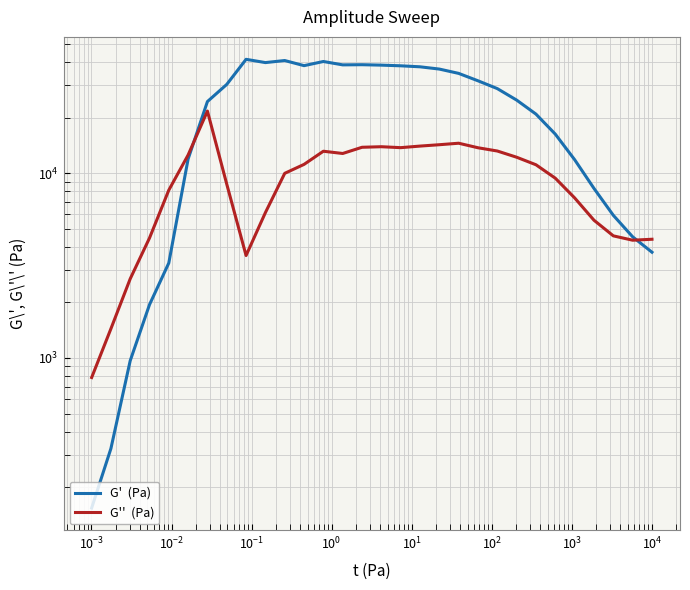

True or false: G'  (Pa) has a value of 17344.7 at 25.

False